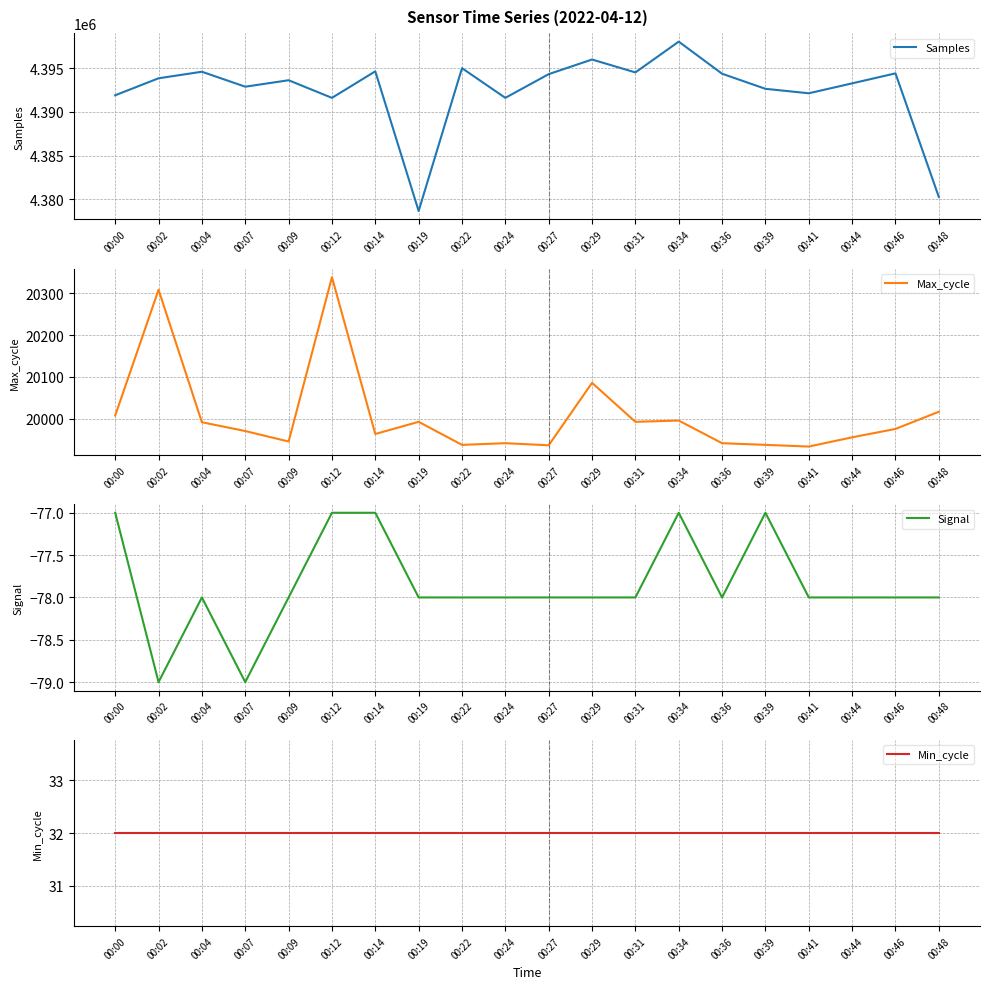

At how many categories does at least one series exceed 2247320?

20